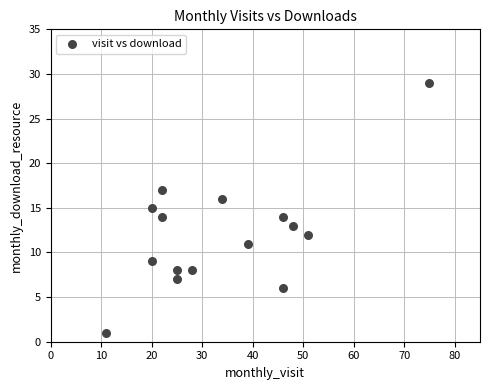

What is the range of Y values (max minus min)?

28